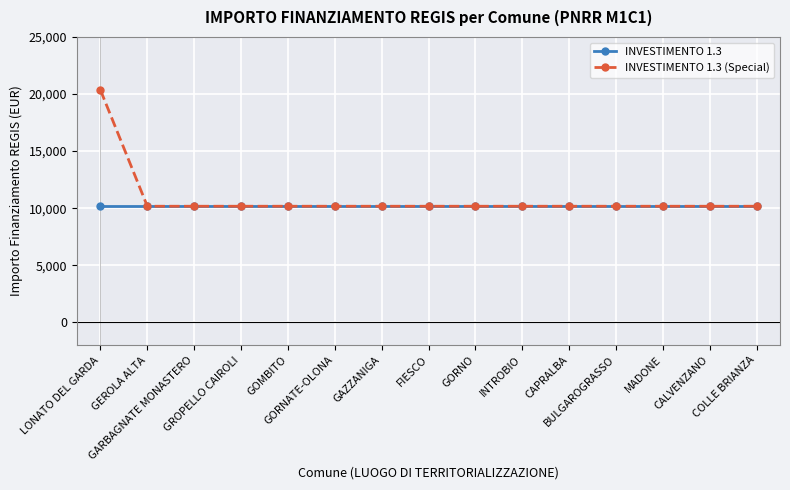

Which series has the largest range (max minus min)?

INVESTIMENTO 1.3 (Special)